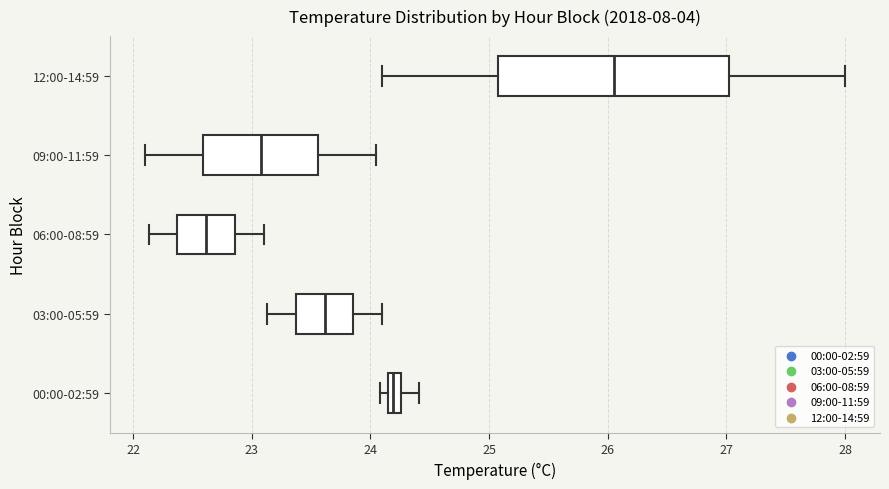

Which box's median line is the furthest to the right?

12:00-14:59